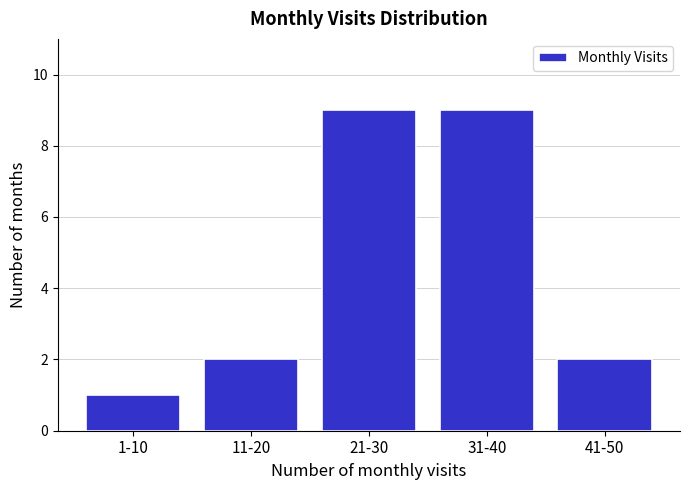

Reading left to right, extract all data points from this chart.

1	2	9	9	2